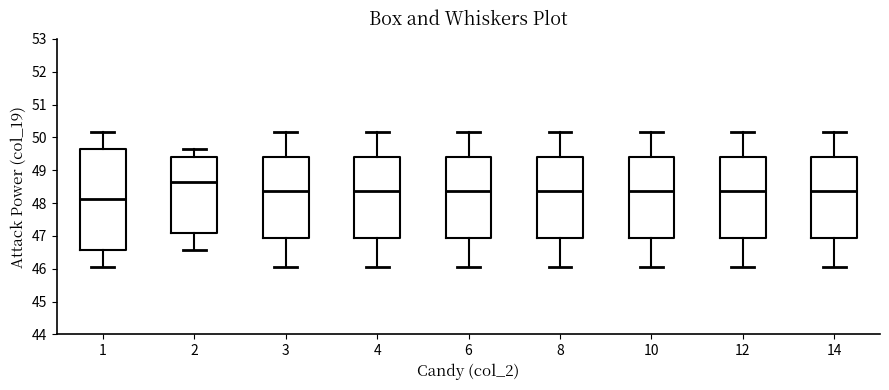

Which box's median line is the lowest?

1